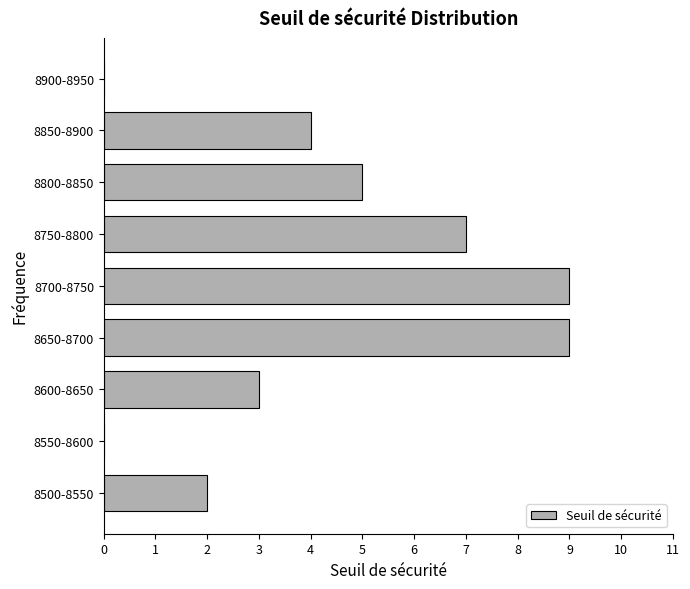

Reading top to bottom, list all the values displayed in this chart.

8900-8950=0	8850-8900=4	8800-8850=5	8750-8800=7	8700-8750=9	8650-8700=9	8600-8650=3	8550-8600=0	8500-8550=2